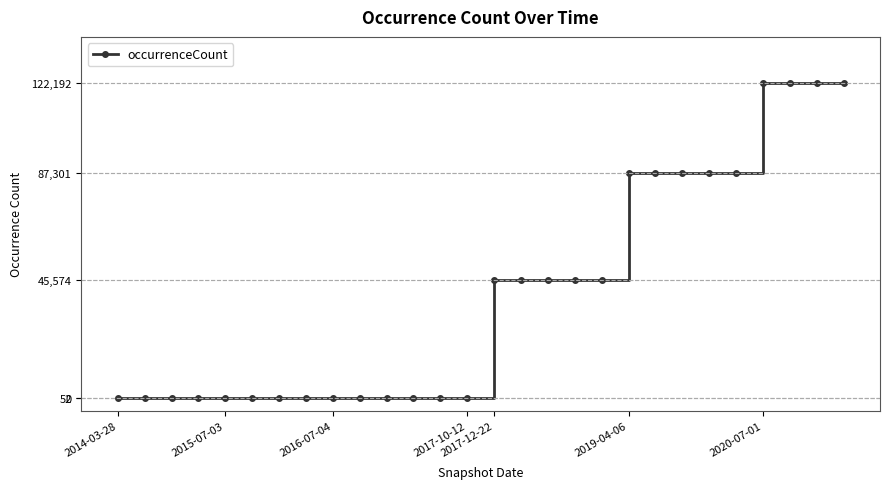

How many values are below 45574?

14